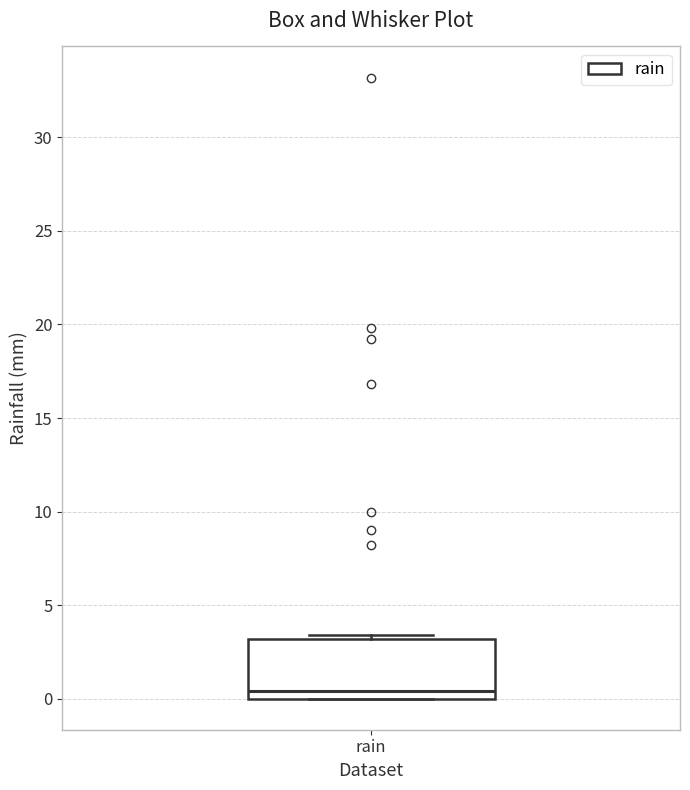

Transcribe this box plot: give where the median line is, the range the box spans, and where the two whiskers end, as read against the y-axis. The values are not printed on the chart, so give them approximately, as read against the axis.

median 0.5, box 0.0 to 3.0, whiskers 0.0 to 3.5